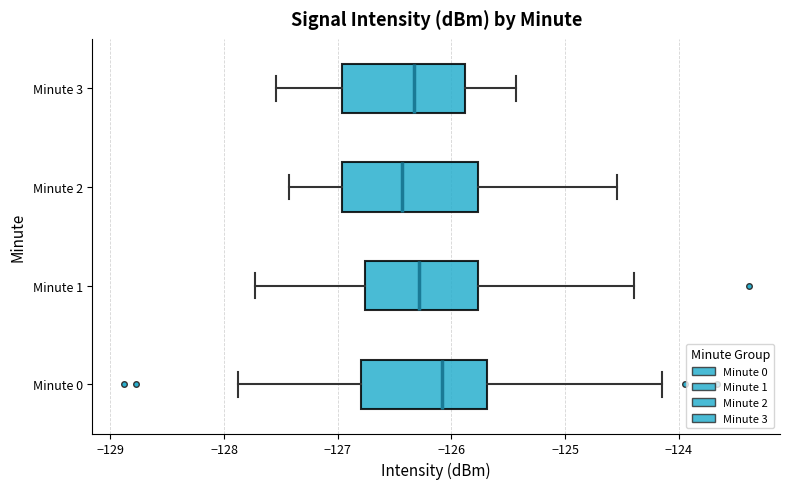

Reading bottom to top, transcribe this box plot: for each box, give where its median line is, the range the box spans, and where its two whiskers end, as read against the x-axis. The values are not printed on the chart, so give them approximately, as read against the axis.

Minute 0: median -126.1, box -126.8 to -125.7, whiskers -127.9 to -124.1
Minute 1: median -126.3, box -126.8 to -125.8, whiskers -127.7 to -124.4
Minute 2: median -126.4, box -127.0 to -125.8, whiskers -127.4 to -124.5
Minute 3: median -126.3, box -127.0 to -125.9, whiskers -127.5 to -125.4